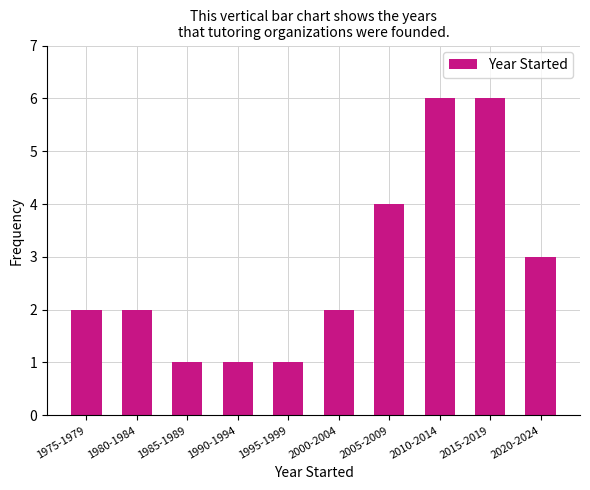

Reading left to right, extract all data points from this chart.

1975-1979=2	1980-1984=2	1985-1989=1	1990-1994=1	1995-1999=1	2000-2004=2	2005-2009=4	2010-2014=6	2015-2019=6	2020-2024=3